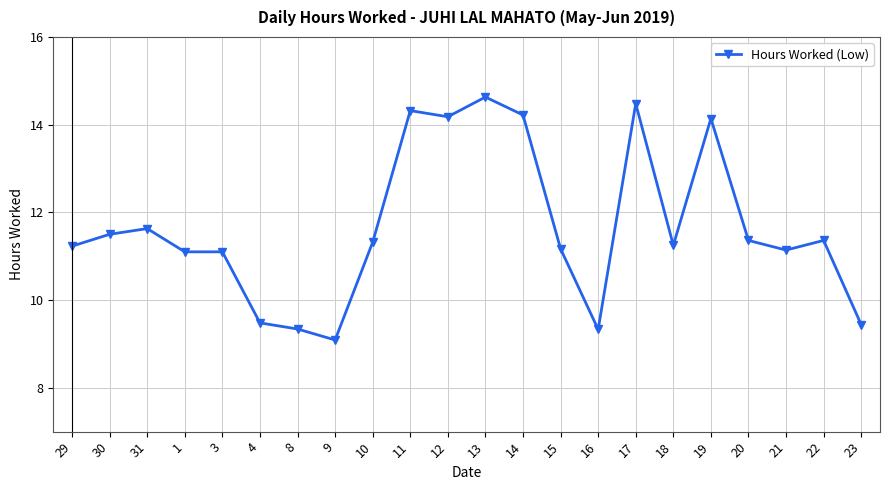

The value at 31 is 18.4. True or false?

False